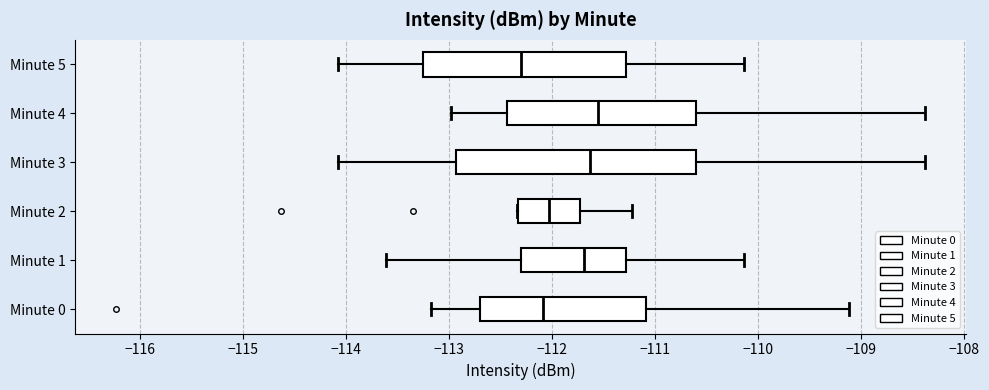

Reading bottom to top, transcribe this box plot: for each box, give where its median line is, the range the box spans, and where its two whiskers end, as read against the x-axis. The values are not printed on the chart, so give them approximately, as read against the axis.

Minute 0: median -112.1, box -112.7 to -111.1, whiskers -113.2 to -109.1
Minute 1: median -111.7, box -112.3 to -111.3, whiskers -113.6 to -110.1
Minute 2: median -112.0, box -112.3 to -111.7, whiskers -112.3 to -111.2
Minute 3: median -111.6, box -112.9 to -110.6, whiskers -114.1 to -108.4
Minute 4: median -111.5, box -112.4 to -110.6, whiskers -113.0 to -108.4
Minute 5: median -112.3, box -113.2 to -111.3, whiskers -114.1 to -110.1